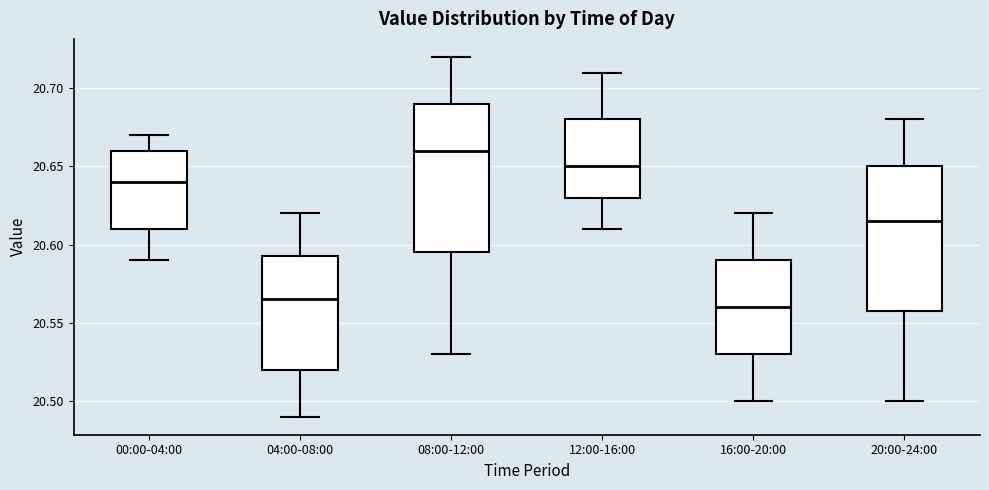

Reading left to right, transcribe this box plot: for each box, give where its median line is, the range the box spans, and where its two whiskers end, as read against the y-axis. The values are not printed on the chart, so give them approximately, as read against the axis.

00:00-04:00: median 20.640, box 20.610 to 20.660, whiskers 20.590 to 20.670
04:00-08:00: median 20.565, box 20.520 to 20.595, whiskers 20.490 to 20.620
08:00-12:00: median 20.660, box 20.595 to 20.690, whiskers 20.530 to 20.720
12:00-16:00: median 20.650, box 20.630 to 20.680, whiskers 20.610 to 20.710
16:00-20:00: median 20.560, box 20.530 to 20.590, whiskers 20.500 to 20.620
20:00-24:00: median 20.615, box 20.560 to 20.650, whiskers 20.500 to 20.680